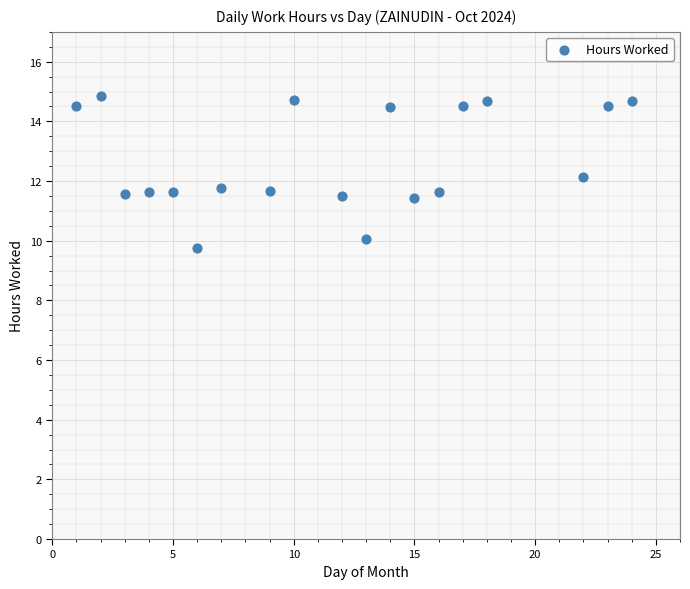

What is the range of Y values (max minus min)?

5.1